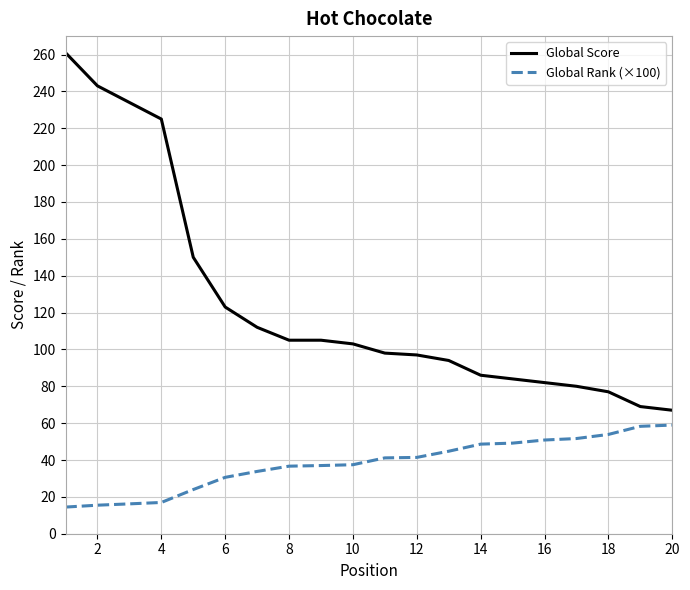

What is the lowest value of the Global Score series?

67.0